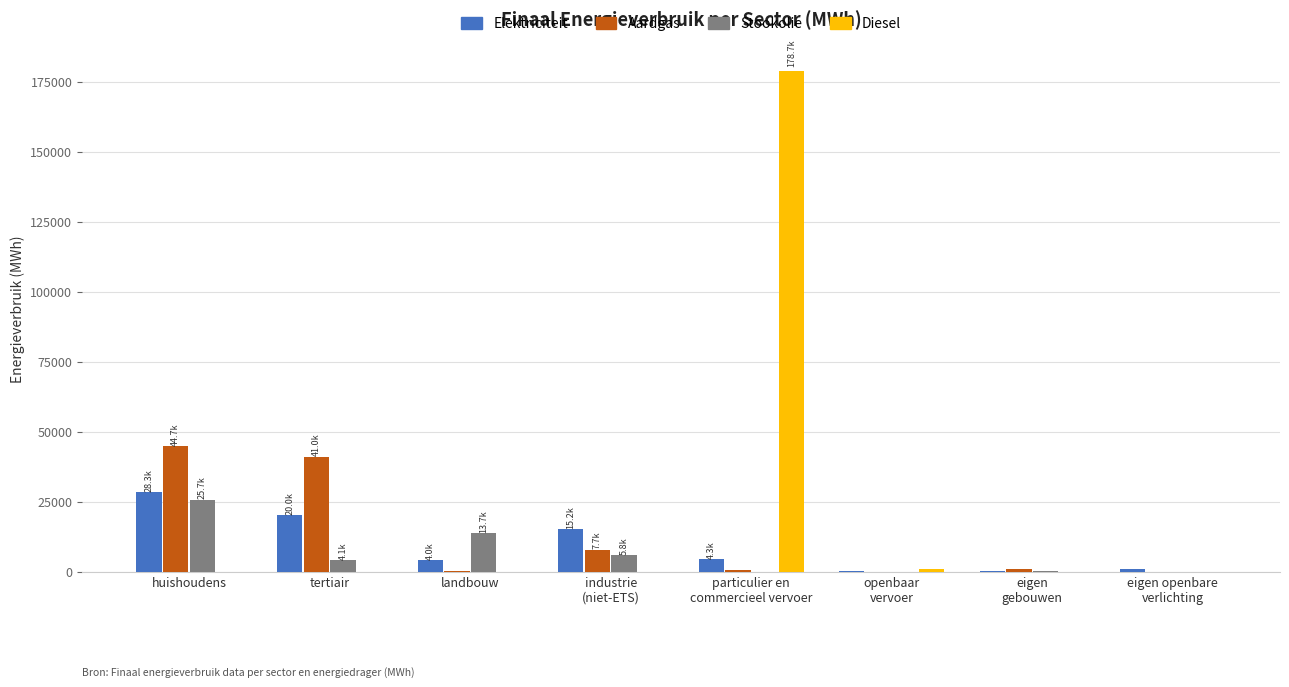

What is the sum of all Elektriciteit values?

72851.1